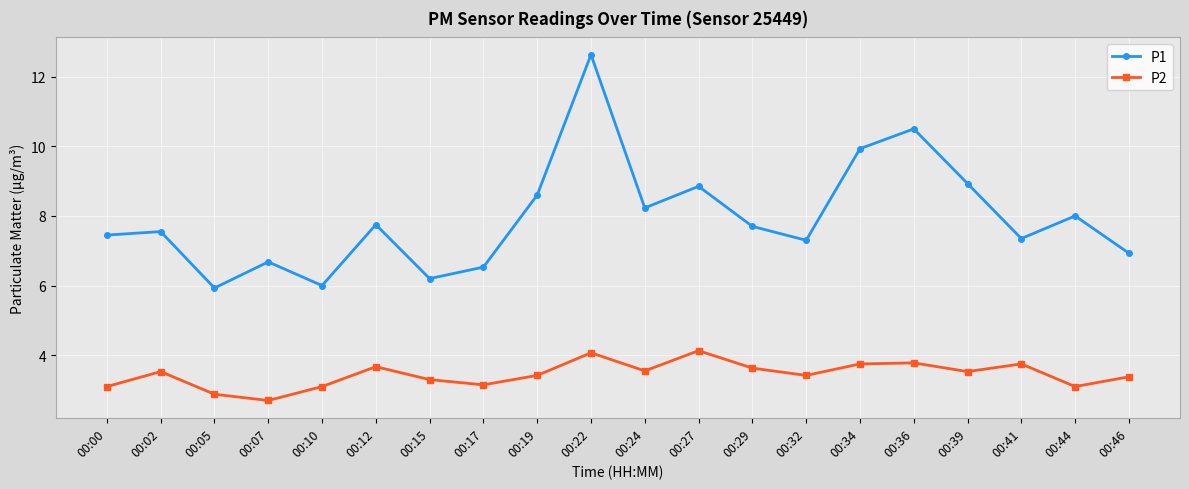

Read the P2 value at 00:32.

3.4